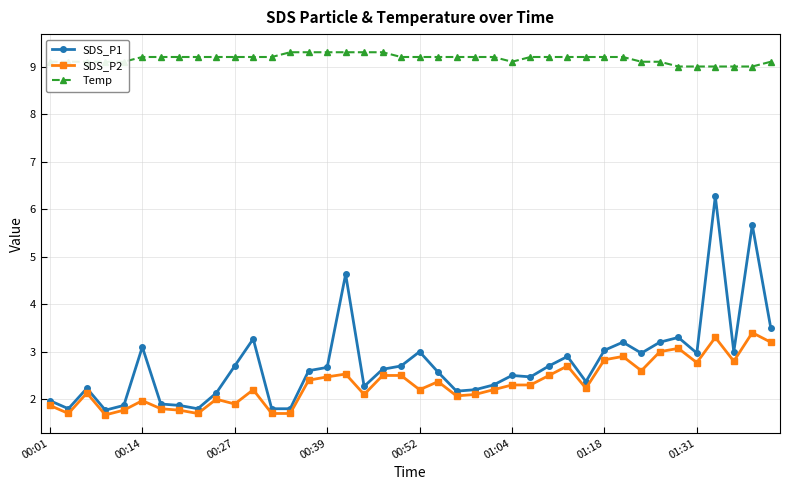

What is the value of the SDS_P1 point at the 39th from the left?

5.7